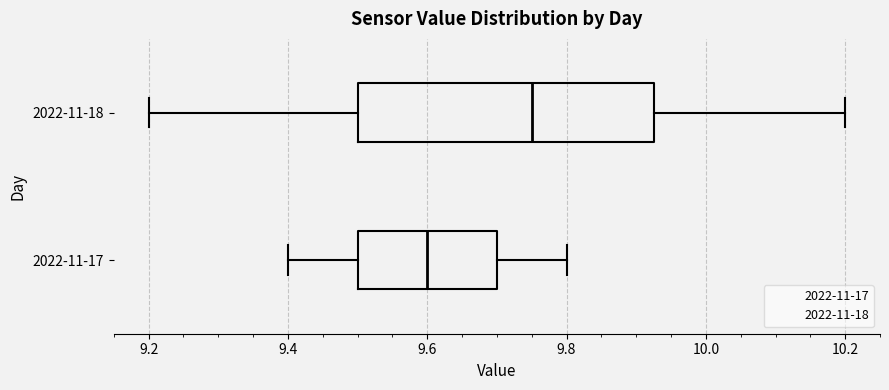

Reading bottom to top, transcribe this box plot: for each box, give where its median line is, the range the box spans, and where its two whiskers end, as read against the x-axis. The values are not printed on the chart, so give them approximately, as read against the axis.

2022-11-17: median 9.60, box 9.50 to 9.70, whiskers 9.40 to 9.80
2022-11-18: median 9.76, box 9.50 to 9.92, whiskers 9.20 to 10.20